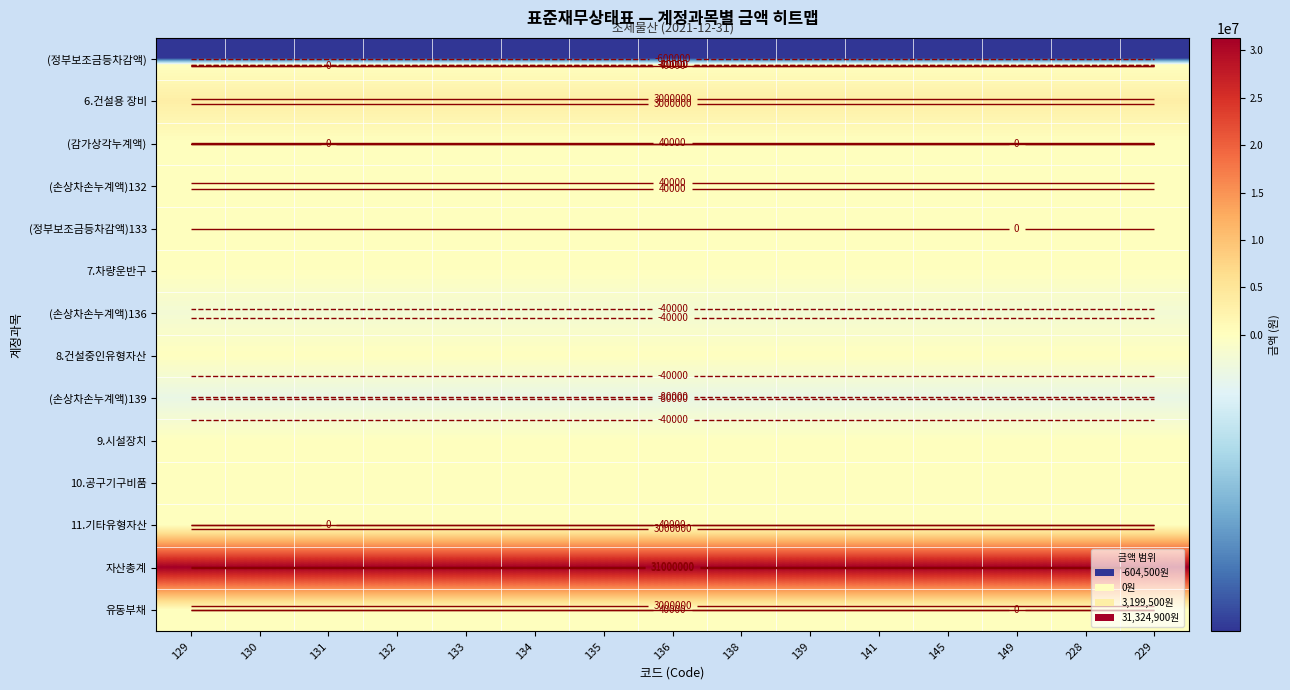

What is the maximum value shown in the chart?

31324900